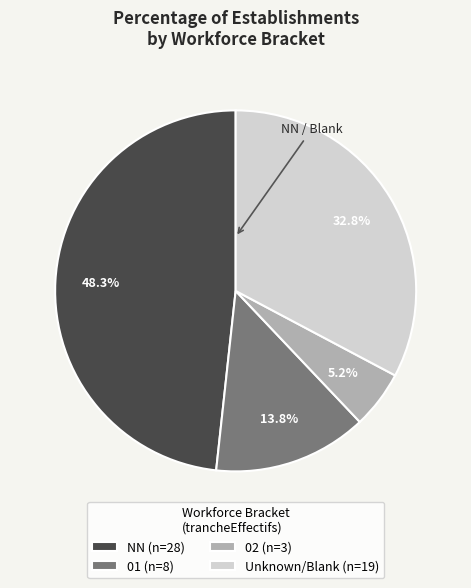

Combined, do 02 (n=3) and Unknown/Blank (n=19) account for over 50%?

No